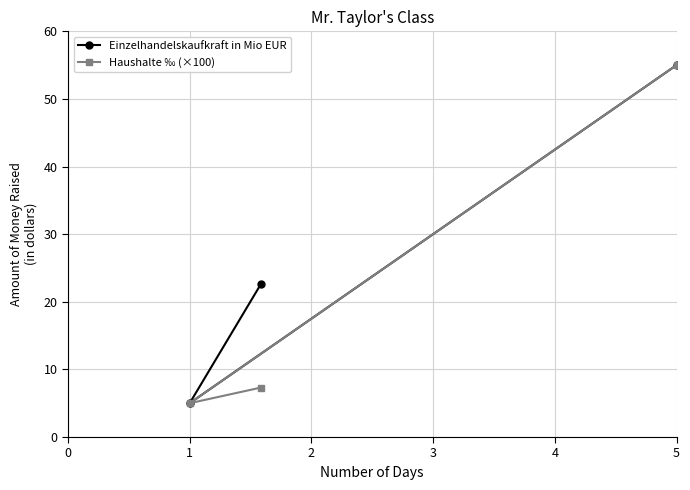

True or false: Einzelhandelskaufkraft in Mio EUR has a value of 7.3 at 1.

False